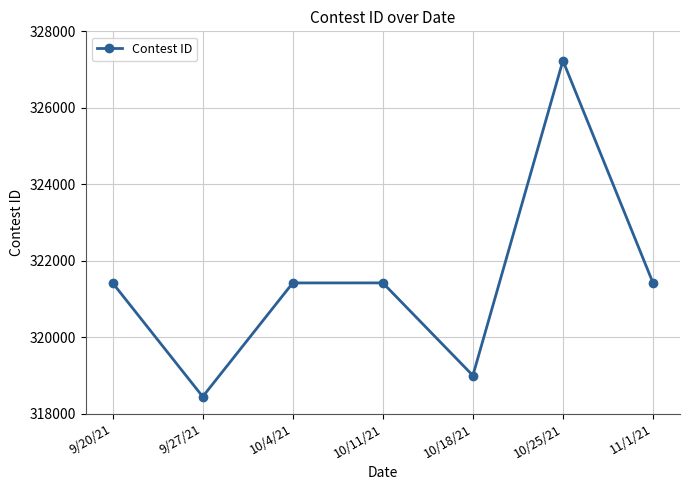

How many distinct data groups are displayed?

1